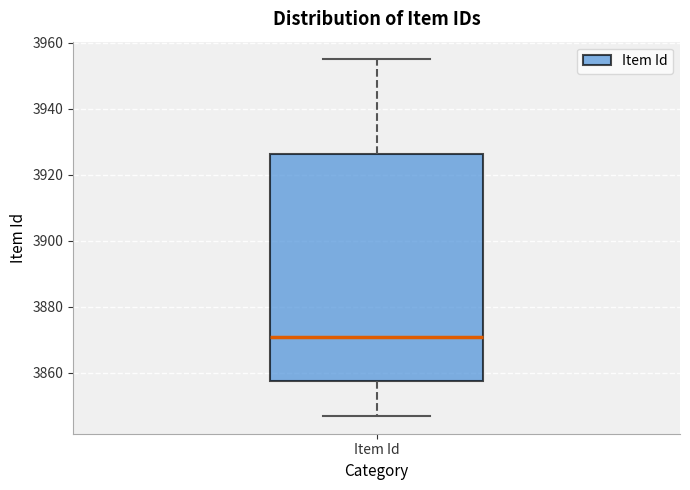

Transcribe this box plot: give where the median line is, the range the box spans, and where the two whiskers end, as read against the y-axis. The values are not printed on the chart, so give them approximately, as read against the axis.

median 3872, box 3858 to 3926, whiskers 3848 to 3956